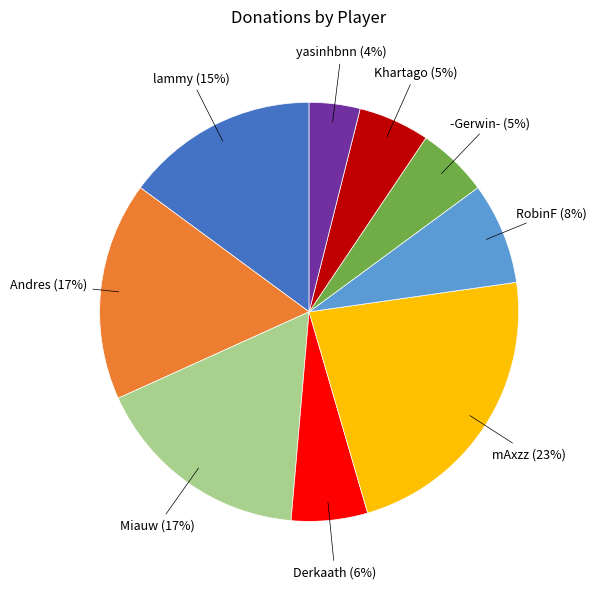

Is there any slice that represents more than half of the pie?

No